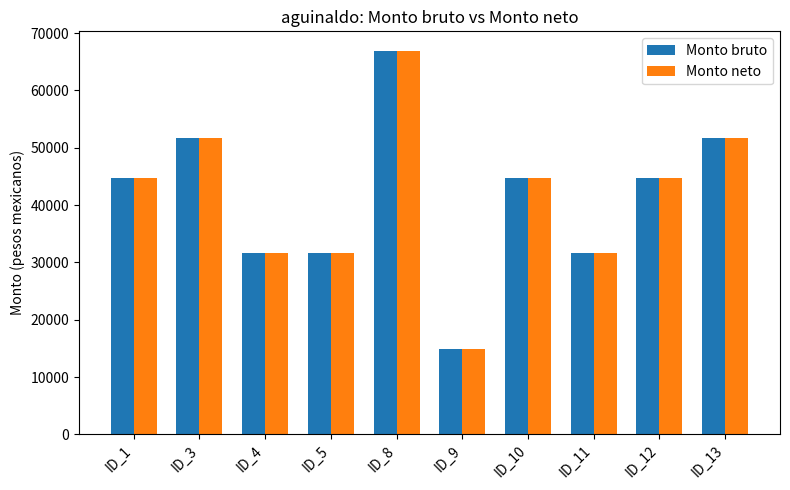

What is the highest value of the Monto bruto series?

66970.5